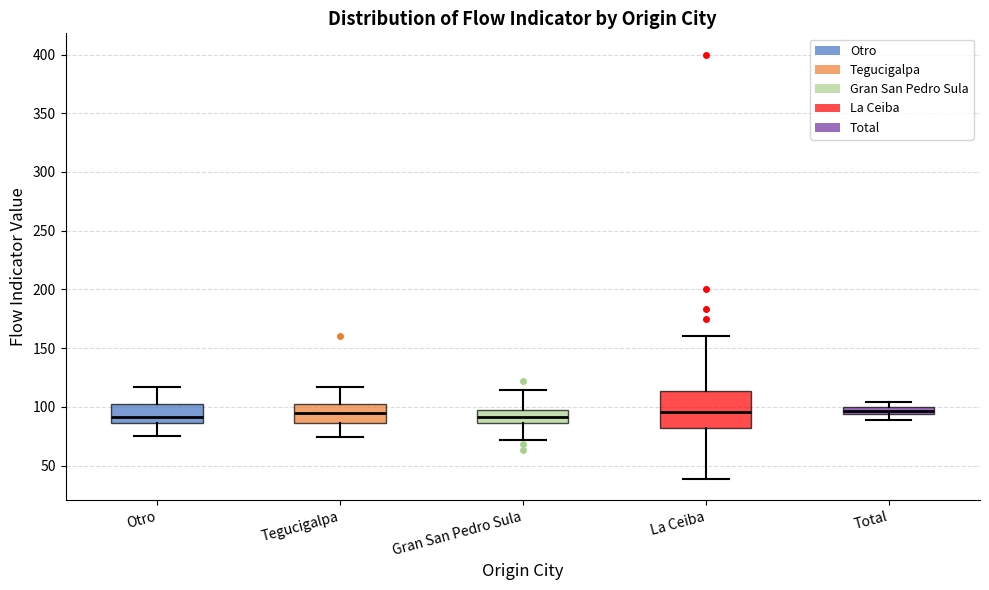

Where does the lower whisker of the box for La Ceiba end on the y-axis? The values are not printed on the chart, so give them approximately, as read against the axis.

40